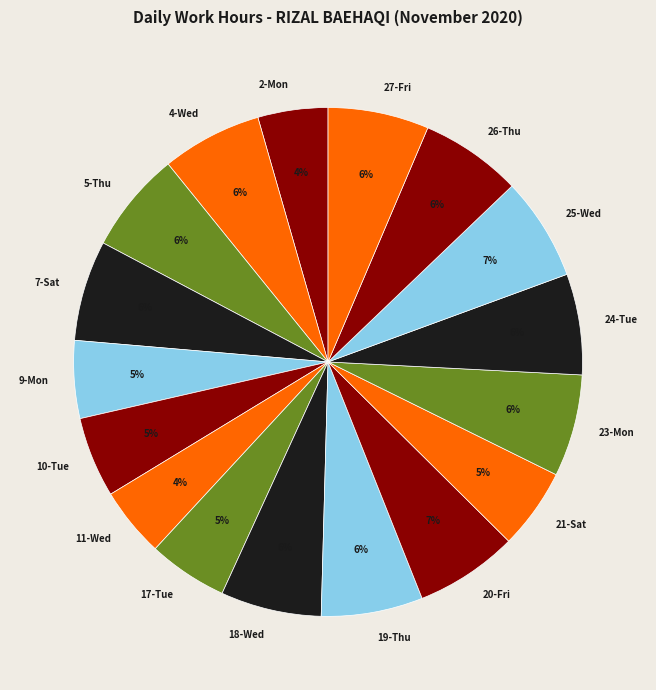

How many slices are in this pie chart?

17